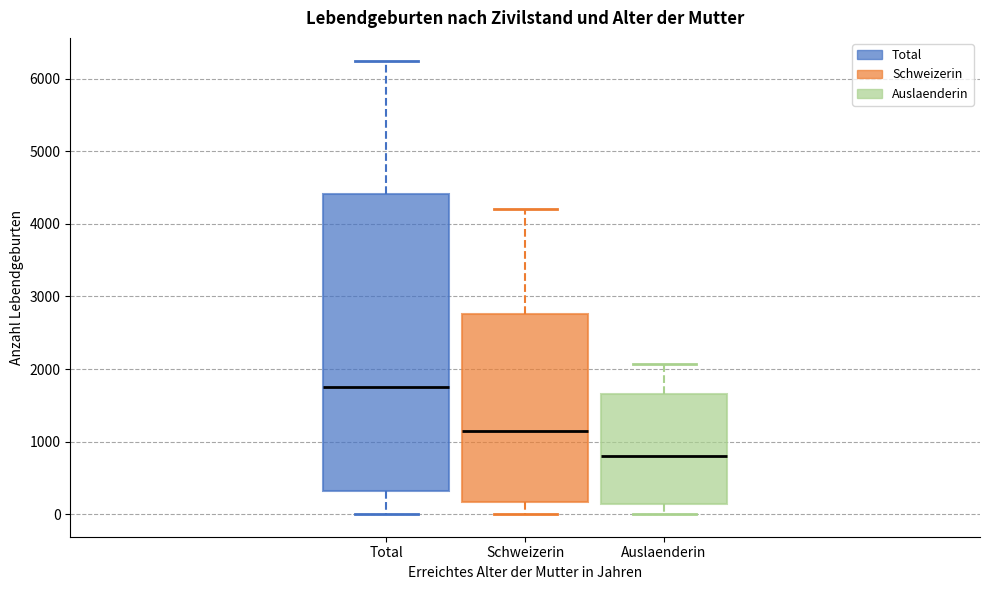

Which box has the highest median line?

Total